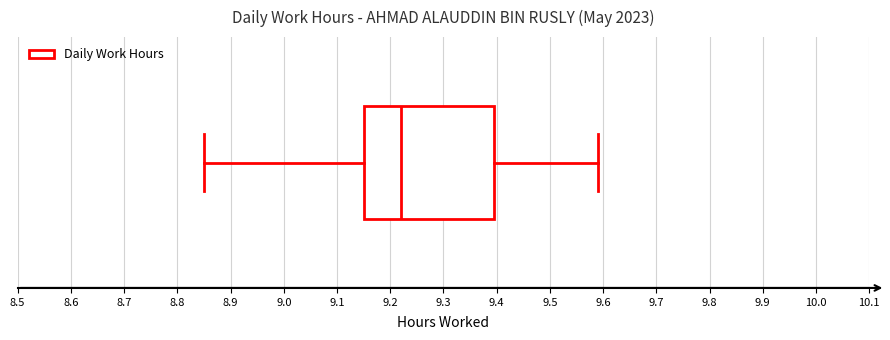

Transcribe this box plot: give where the median line is, the range the box spans, and where the two whiskers end, as read against the x-axis. The values are not printed on the chart, so give them approximately, as read against the axis.

median 9.22, box 9.15 to 9.40, whiskers 8.85 to 9.59